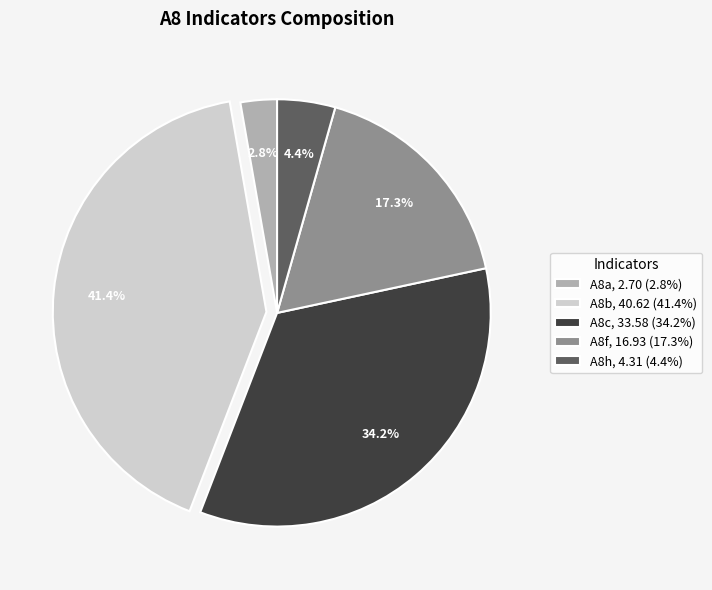

To the nearest percent, what portion does A8h represent?

4%